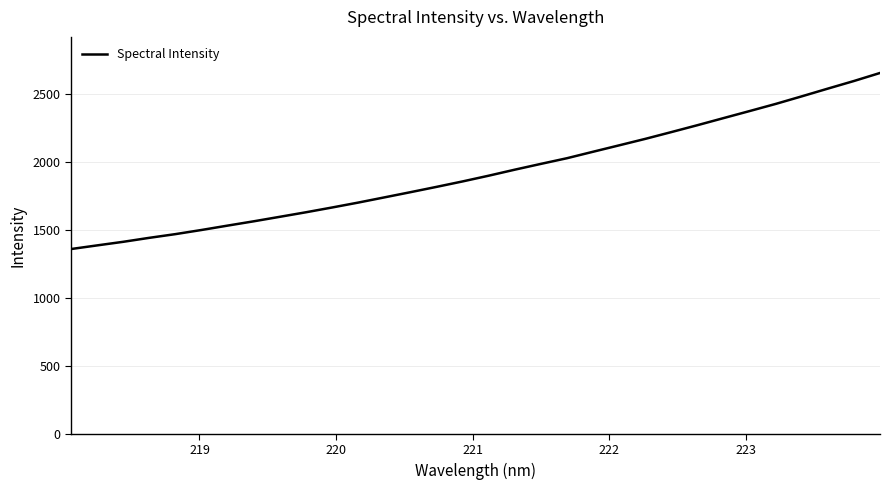

Reading right to left, what are all the values shown in this chart?

2657.7	2598.5	2542.5	2485.7	2429.8	2377.3	2325.4	2273.2	2222.4	2172.5	2124.9	2077.7	2030.0	1988.3	1945.6	1901.3	1859.1	1818.9	1779.7	1741.4	1703.2	1667.0	1631.9	1598.5	1565.3	1533.6	1501.4	1470.8	1443.5	1414.2	1387.7	1360.9